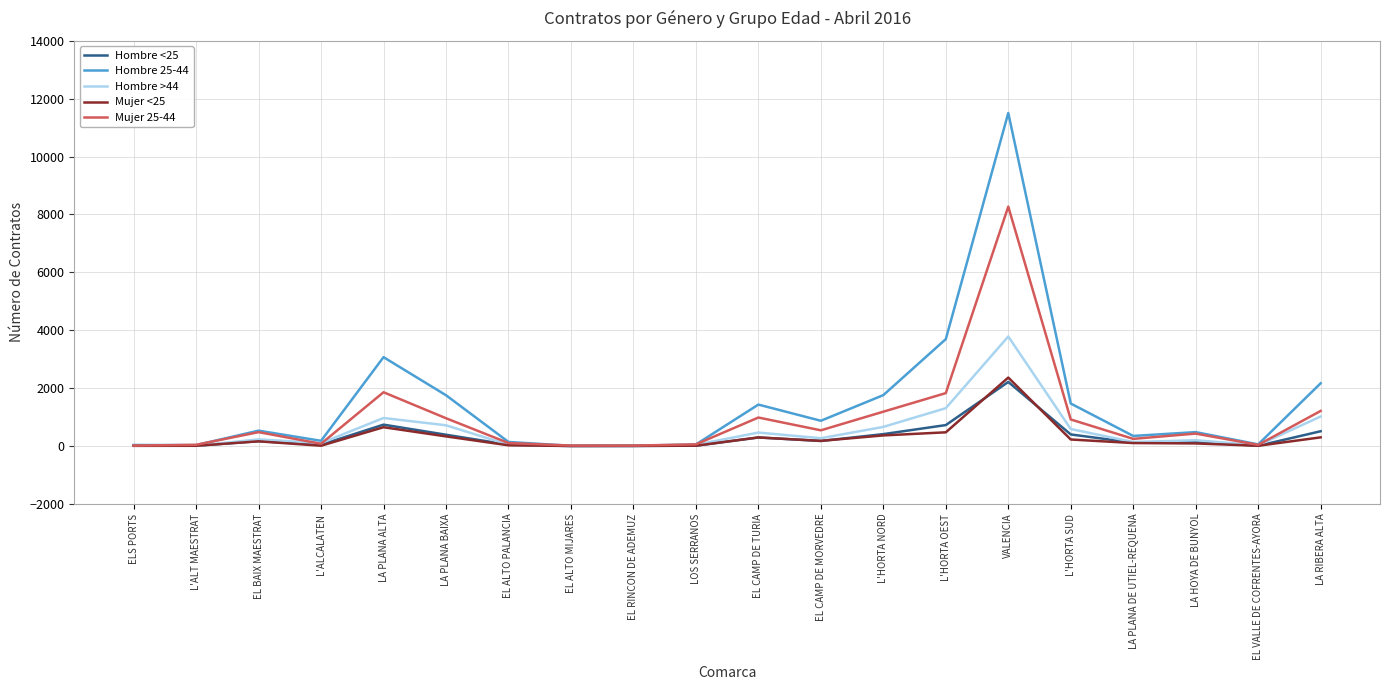

Which series has the widest spread of values?

Hombre 25-44